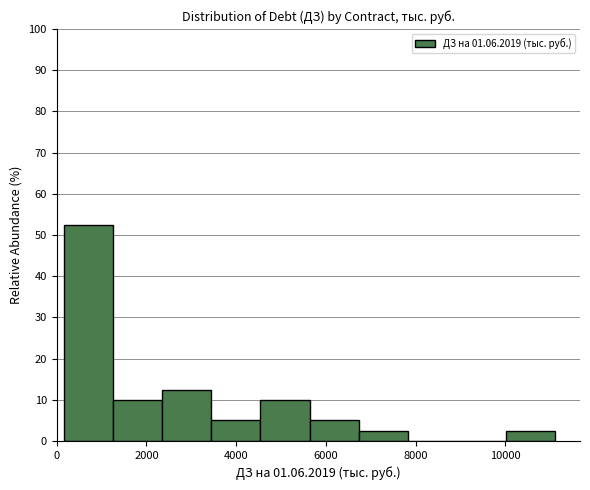

Over which range of the x-axis is the bar tallest?

200 to 1200